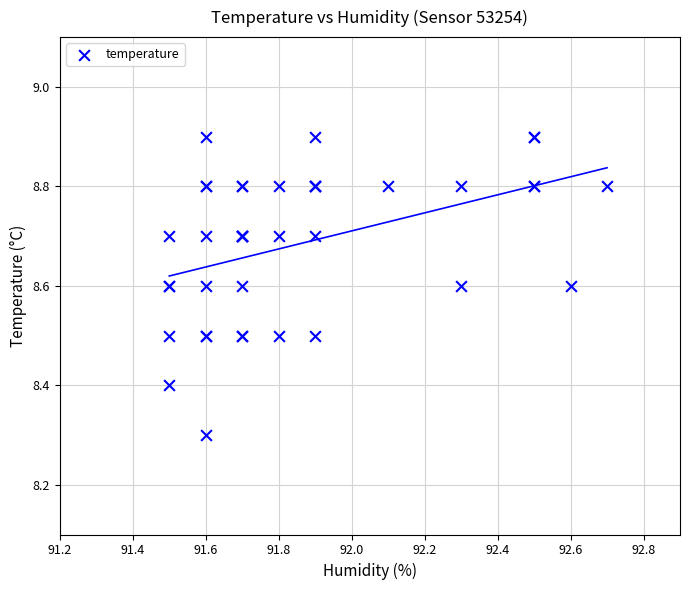

What Y value in the scatter plot is closest to 8?

8.3